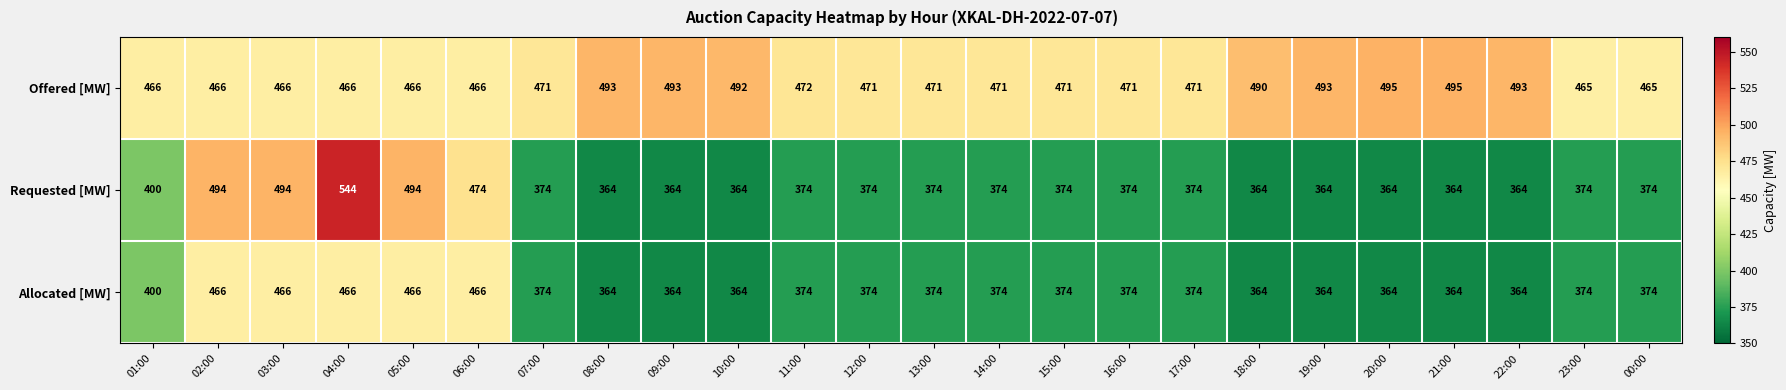

True or false: Allocated [MW] has a value of 364 at 18:00.

True